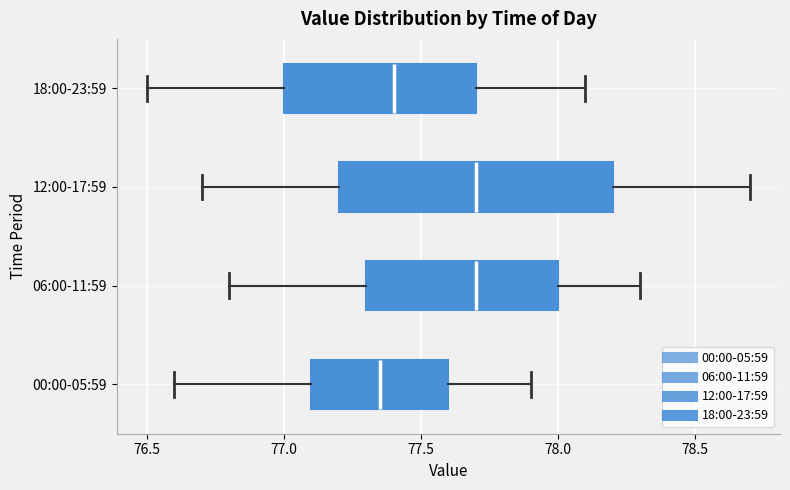

Where is the left edge of the box for 06:00-11:59 on the x-axis? The values are not printed on the chart, so give them approximately, as read against the axis.

77.30